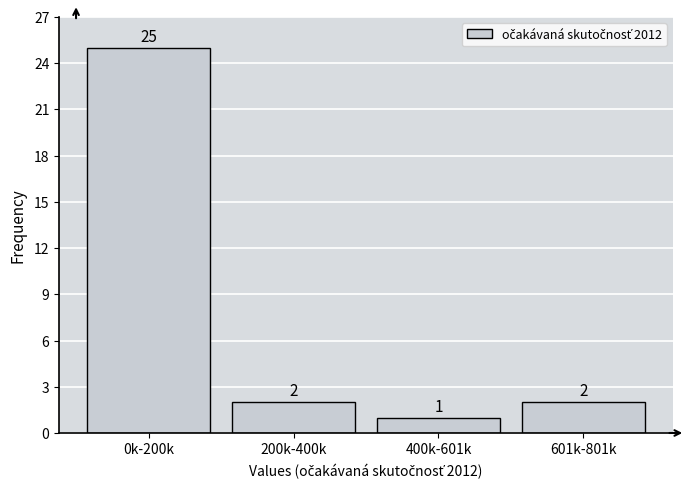

Reading left to right, extract all data points from this chart.

25	2	1	2